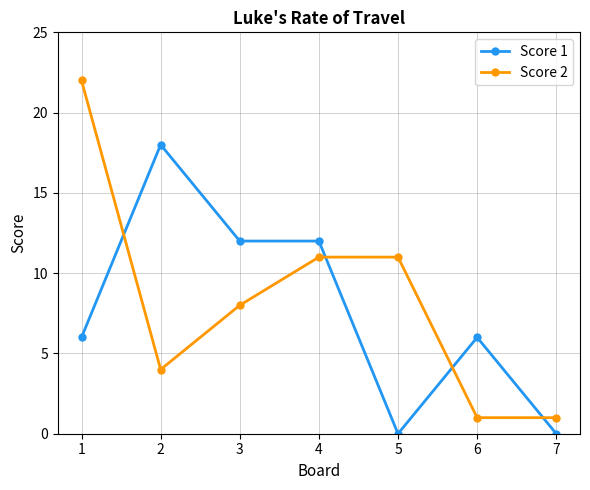

Which series has the largest total across all categories?

Score 2